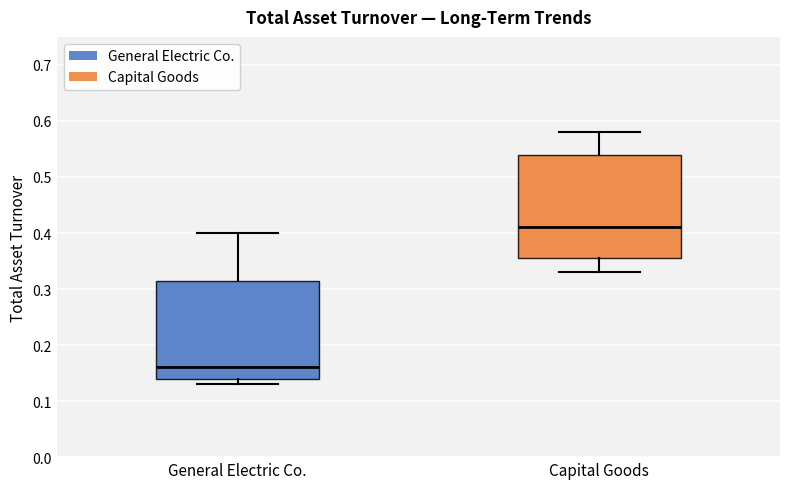

Which box's median line is the highest?

Capital Goods